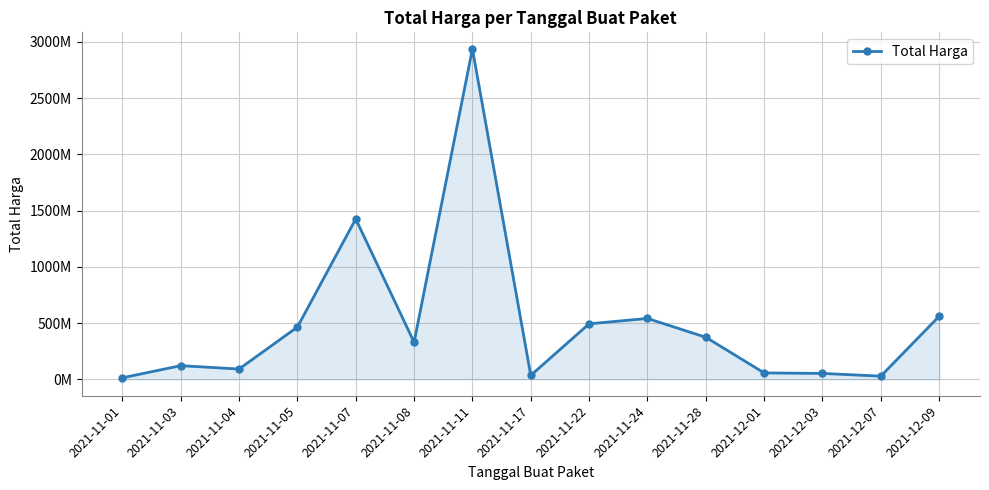

Does the chart have visible grid lines?

Yes